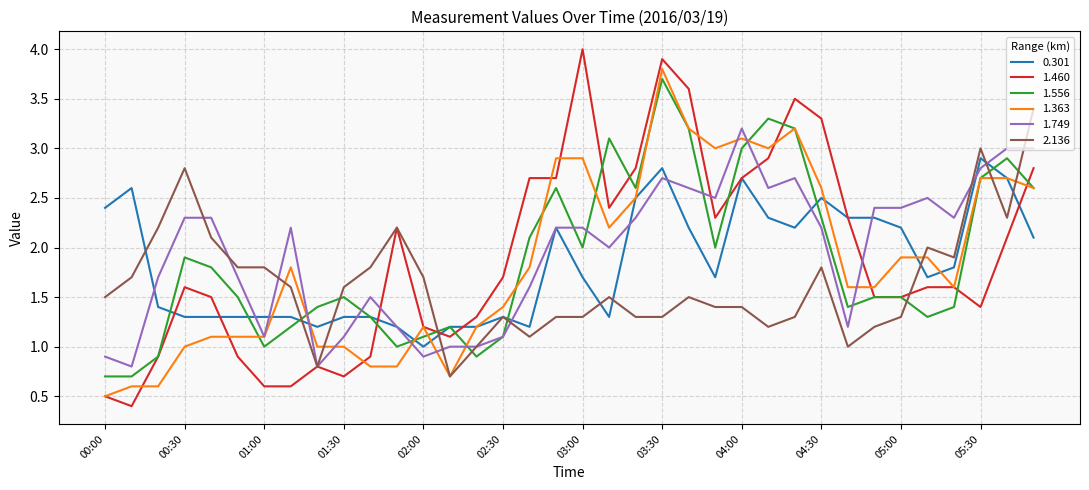

Which series has the widest spread of values?

1.460